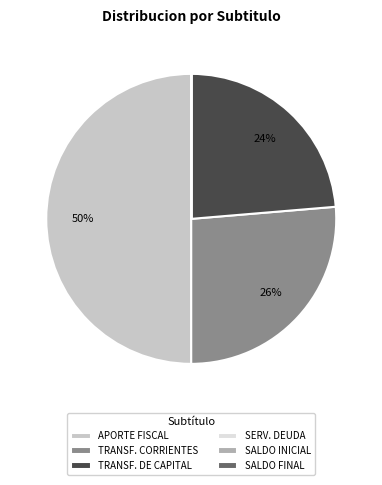

Which slice is the largest?

APORTE FISCAL